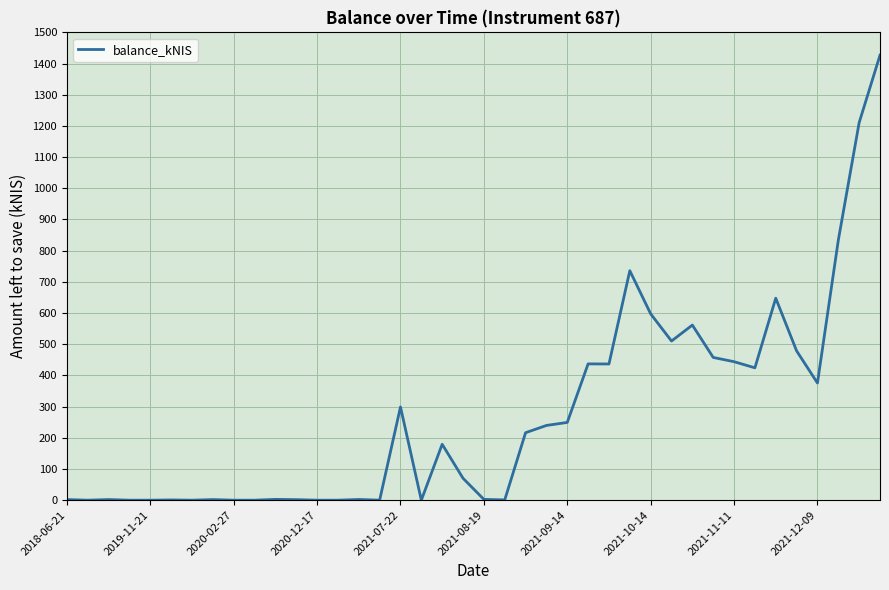

What is the difference between the maximum and minimum values?

1426.9